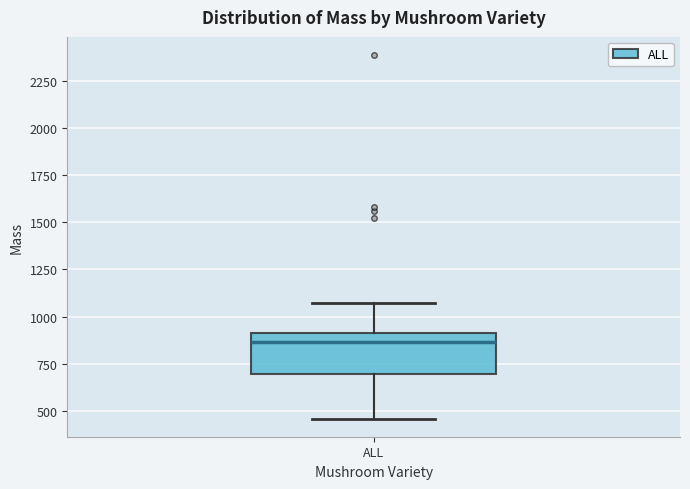

Where does the median line of the box for ALL sit on the y-axis? The values are not printed on the chart, so give them approximately, as read against the axis.

850